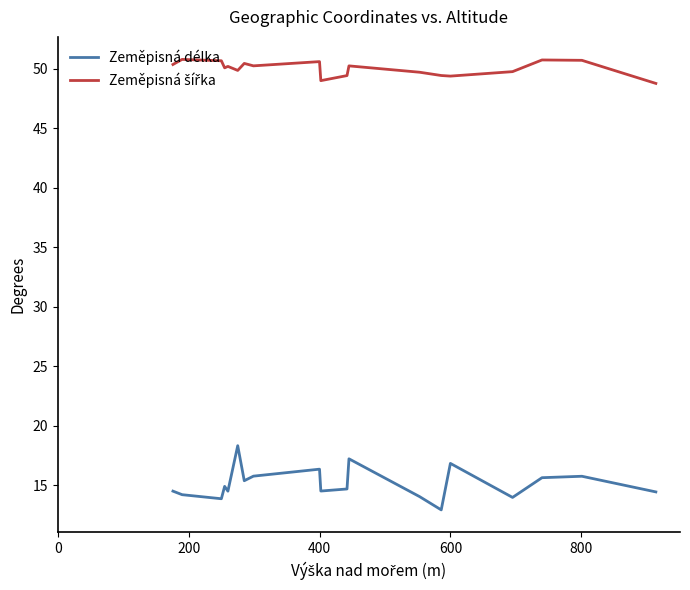

What is the smallest value displayed?

12.9